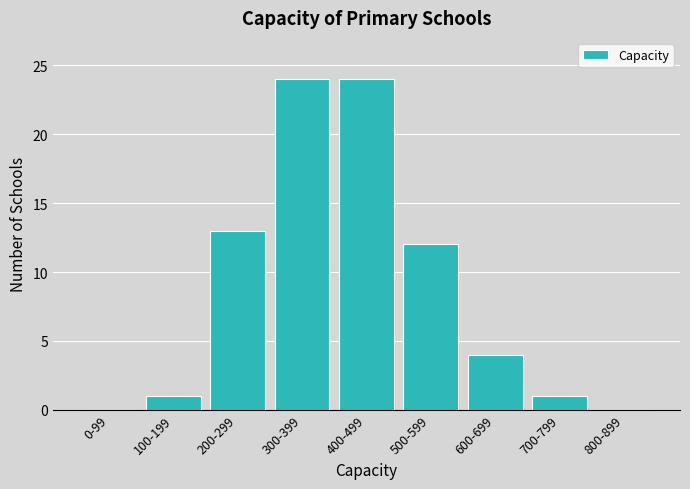

Reading right to left, list all the values displayed in this chart.

800-899=0	700-799=1	600-699=4	500-599=12	400-499=24	300-399=24	200-299=13	100-199=1	0-99=0